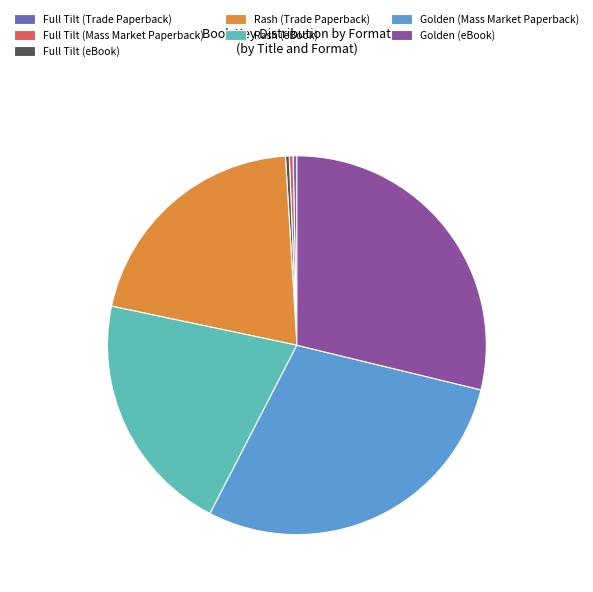

Is Rash (eBook) the majority of the pie?

No